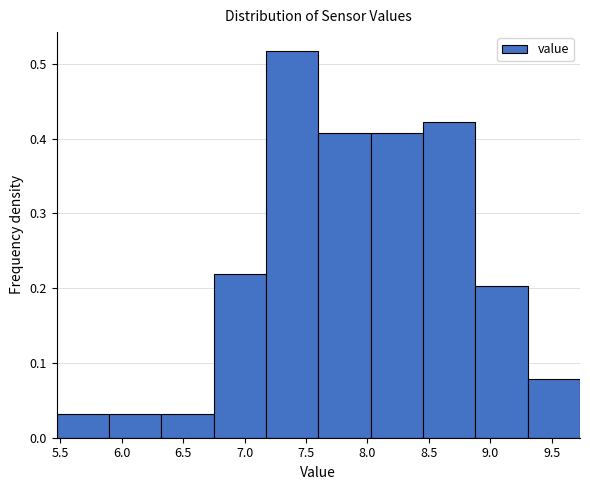

What is the height of the bar covering 6.75 to 7.15 on the x-axis? Neither the bar edges nor the heights are printed on the chart, so give them approximately, as read against the axes.

0.22